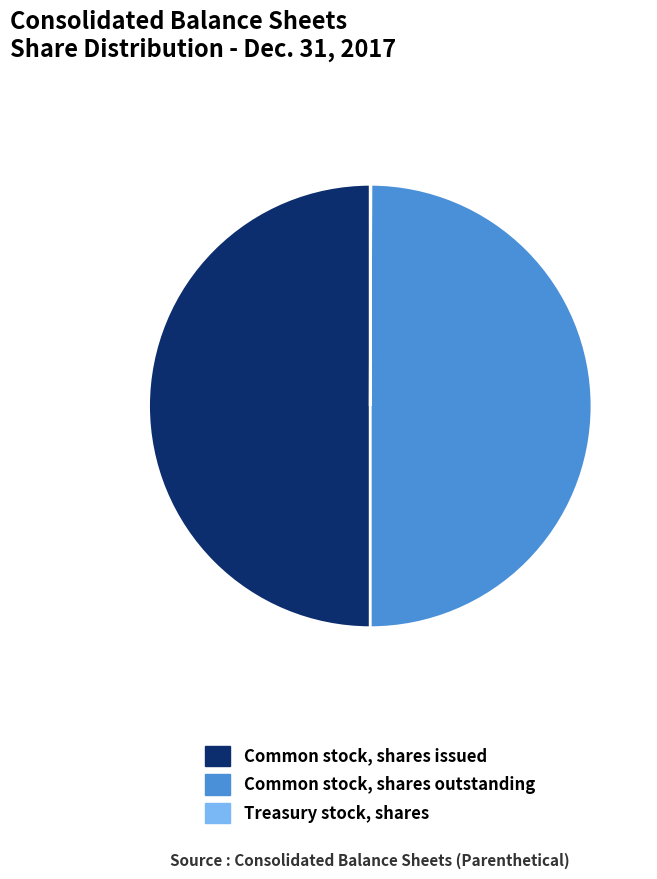

Approximately how many times larger is the value at Common stock, shares issued compared to Common stock, shares outstanding?

1.0